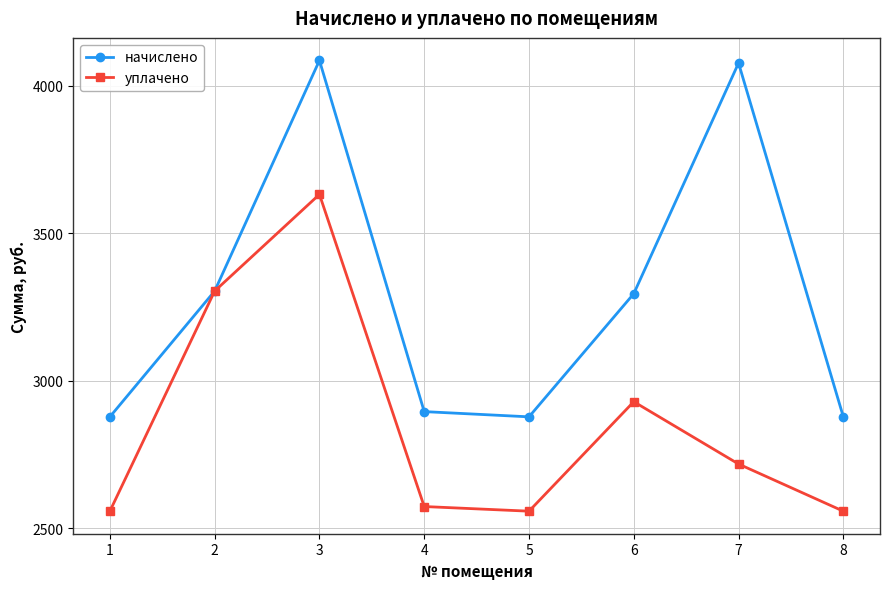

How many data points in начислено are less than 3295?

4